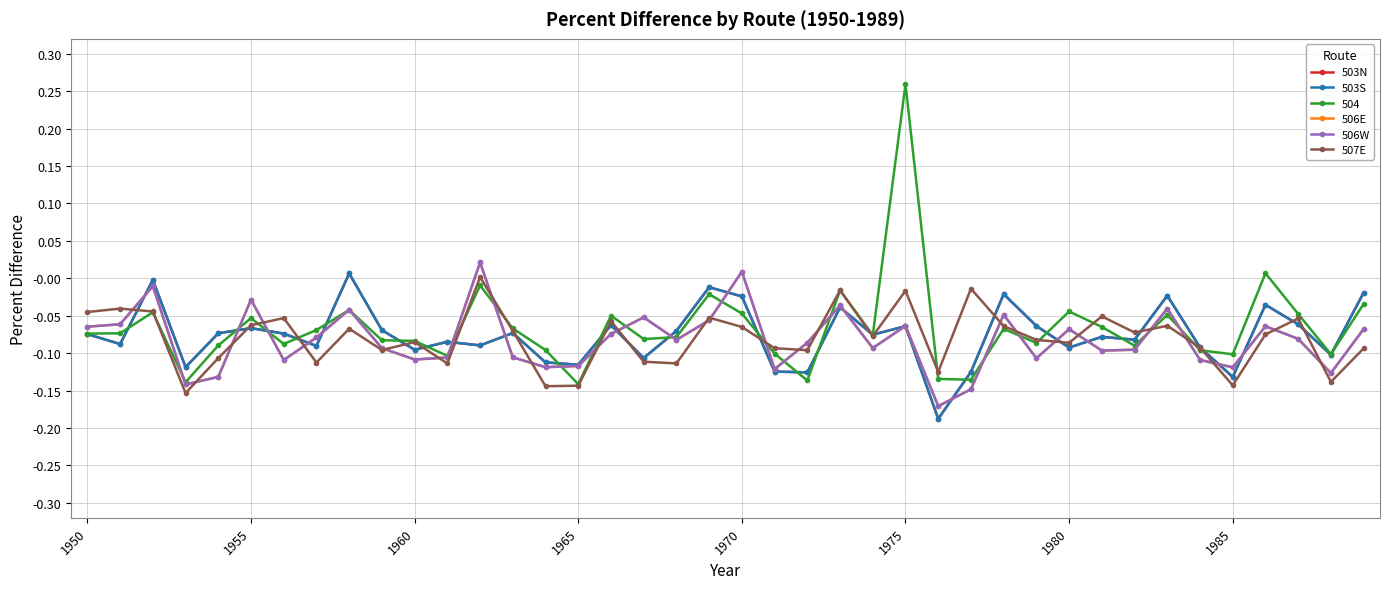

What is the difference between the second highest and second lowest values in the 507E series?

0.1